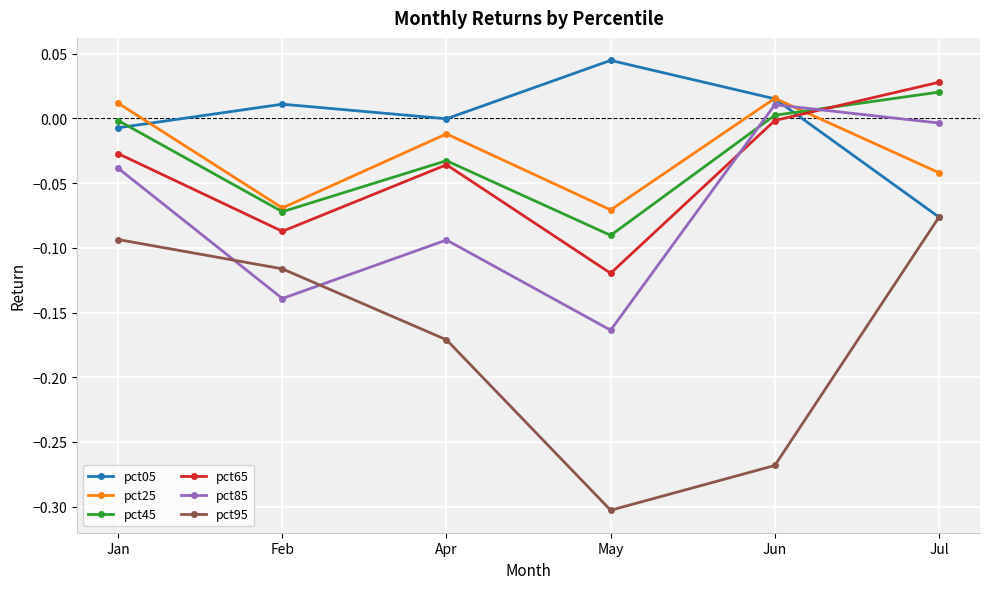

Which series changed the most between Jan and Jul?

pct05